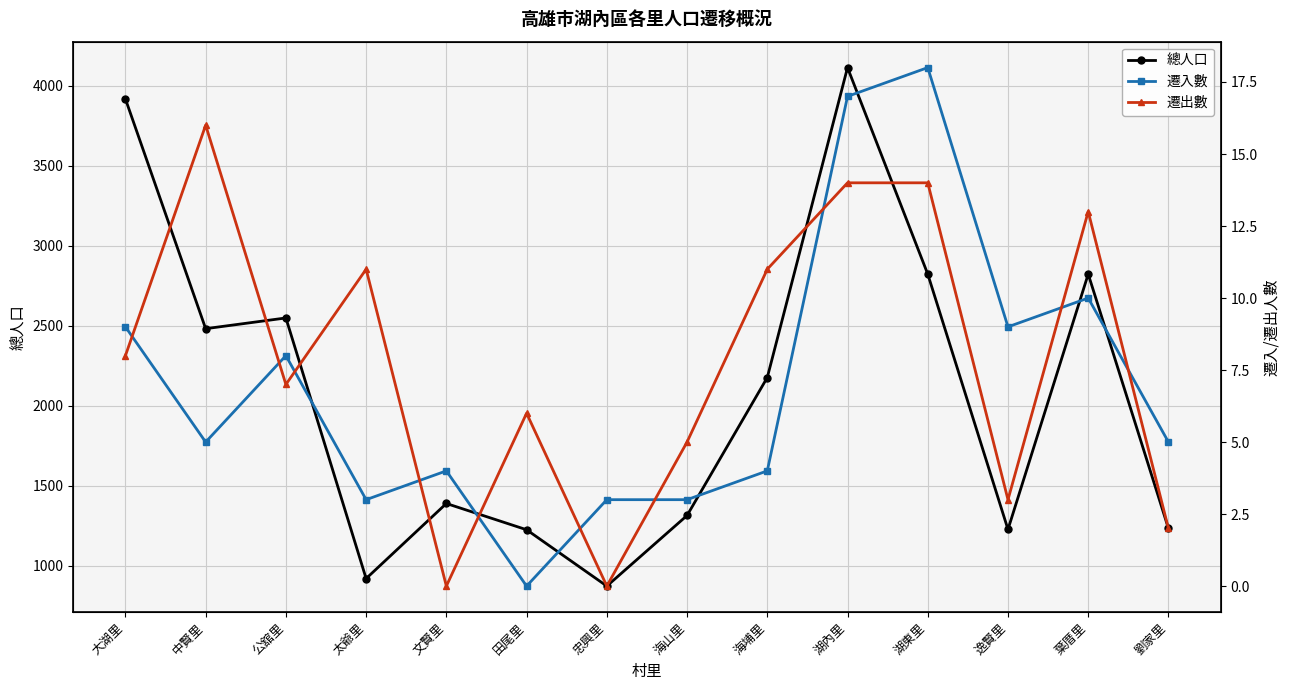

Is this an area chart (filled region under the line)?

No